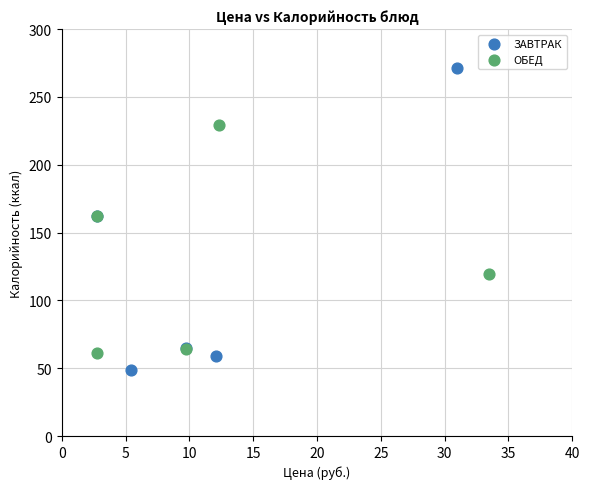

Which series reaches the minimum Y coordinate?

ЗАВТРАК